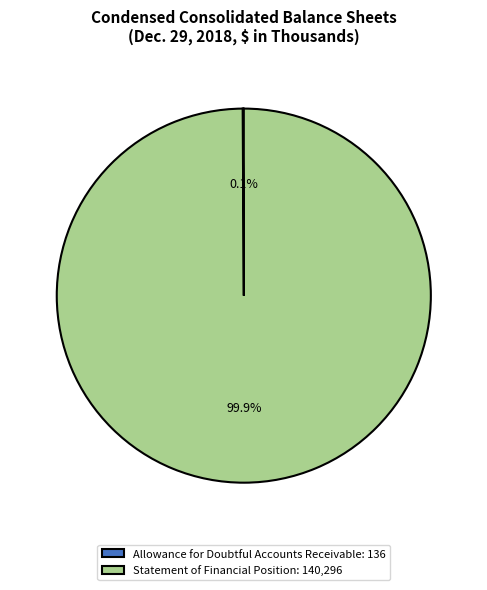

How much of the chart is everything except Statement of Financial Position: 140,296?

0.1%